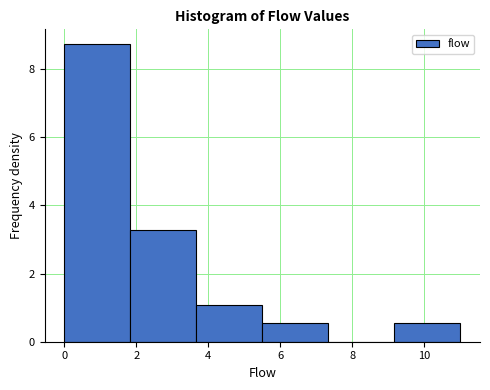

Reading left to right, list every bar in this chart as the range it spans on the x-axis followed by its height. Neither the bar edges nor the heights are printed on the chart, so give them approximately, as read against the axes.

0.0 to 1.8: 8.8
1.8 to 3.6: 3.2
3.6 to 5.6: 1.0
5.6 to 7.4: 0.6
7.4 to 9.2: 0
9.2 to 11.0: 0.6